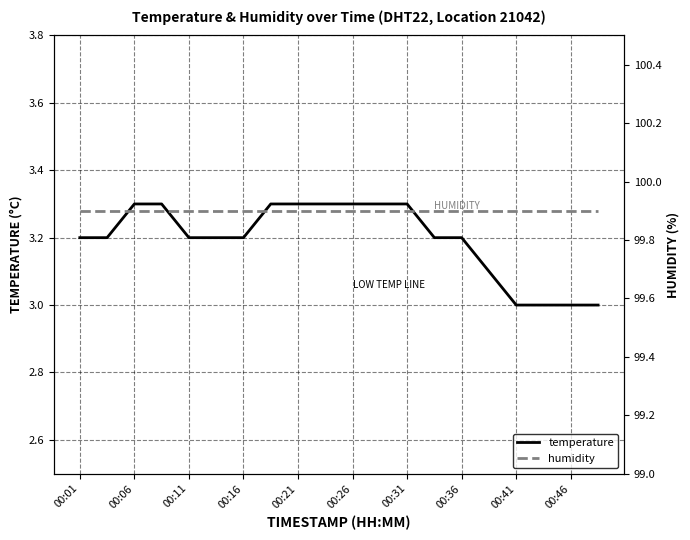

The value of temperature at 00:41 is 1.6. True or false?

False